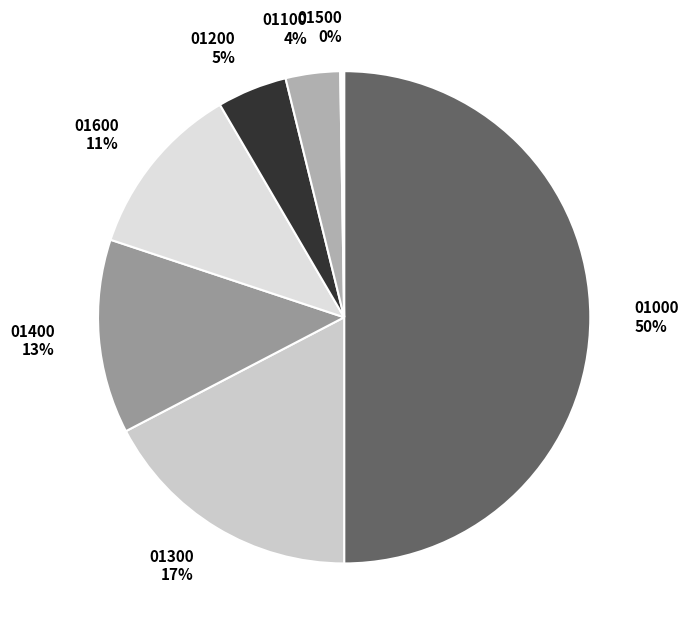

Between 01400 and 01600, which is larger?

01400